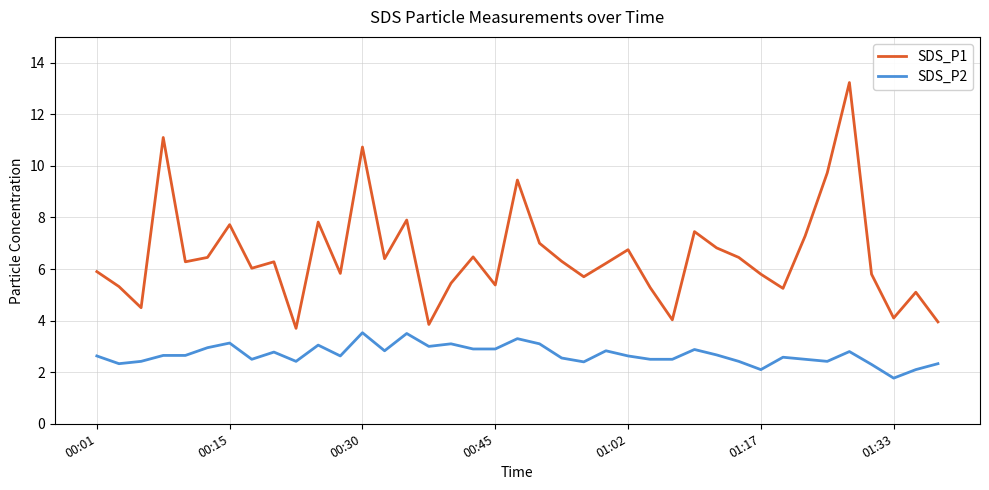

Which series has the largest total across all categories?

SDS_P1